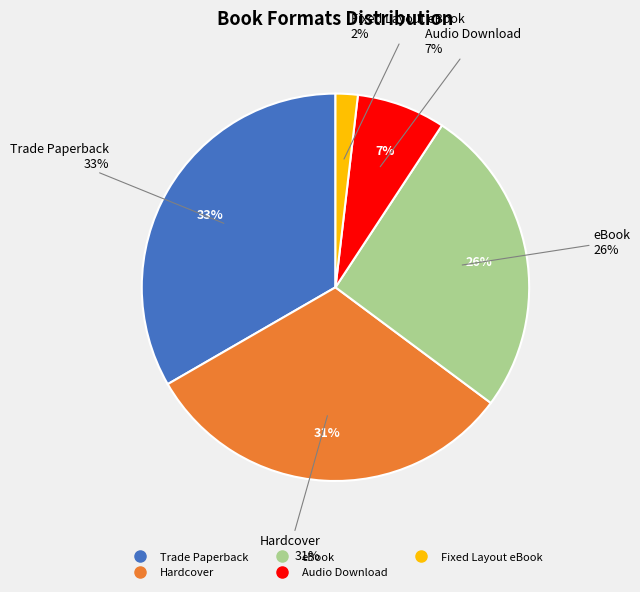

Which slice is the smallest?

Fixed Layout eBook